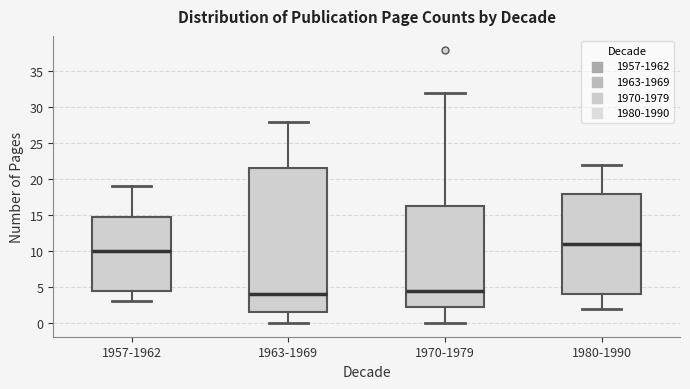

Reading left to right, read every box against the y-axis: the position of its median line, the range the box covers, and the ends of its whiskers. The values are not printed on the chart, so give them approximately, as read against the axis.

1957-1962: median 10.0, box 4.5 to 15.0, whiskers 3.0 to 19.0
1963-1969: median 4.0, box 1.5 to 21.5, whiskers 0.0 to 28.0
1970-1979: median 4.5, box 2.5 to 16.5, whiskers 0.0 to 32.0
1980-1990: median 11.0, box 4.0 to 18.0, whiskers 2.0 to 22.0